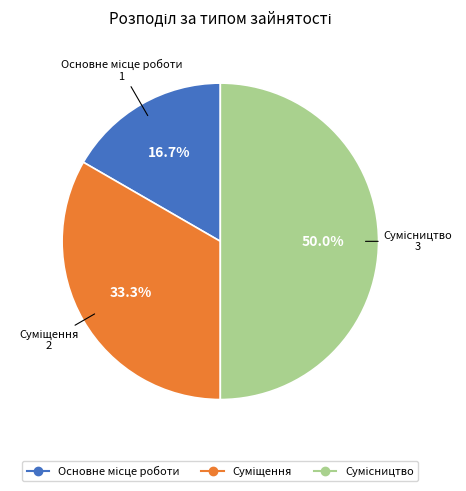

Is there a majority slice in this chart?

No